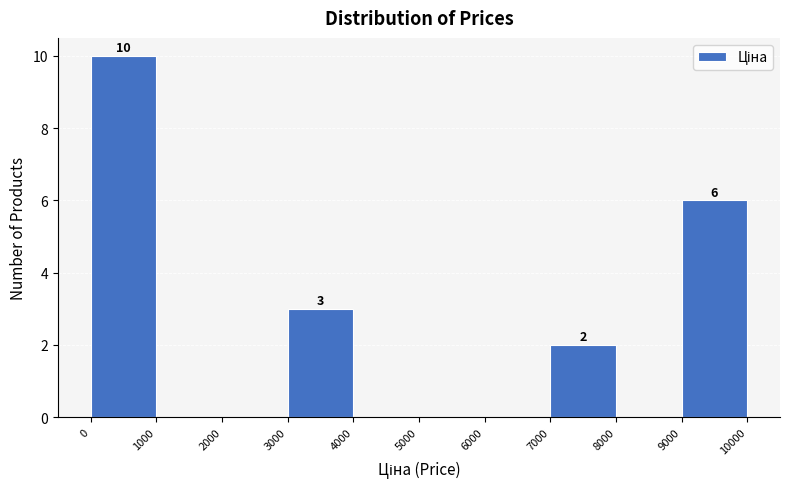

Over which range of the x-axis is the bar tallest?

0 to 1000